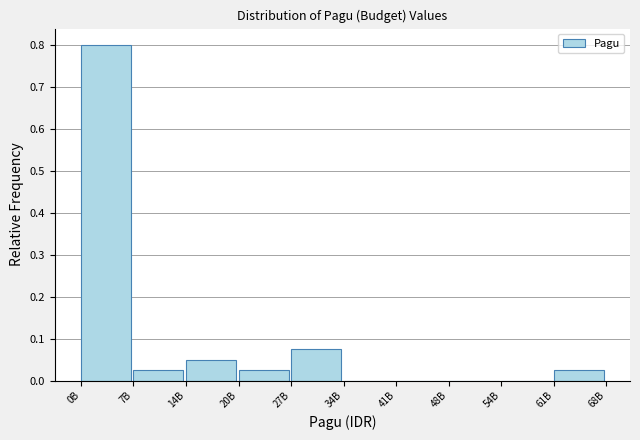

The chart shows a value of 0.5 at 41B. True or false?

False